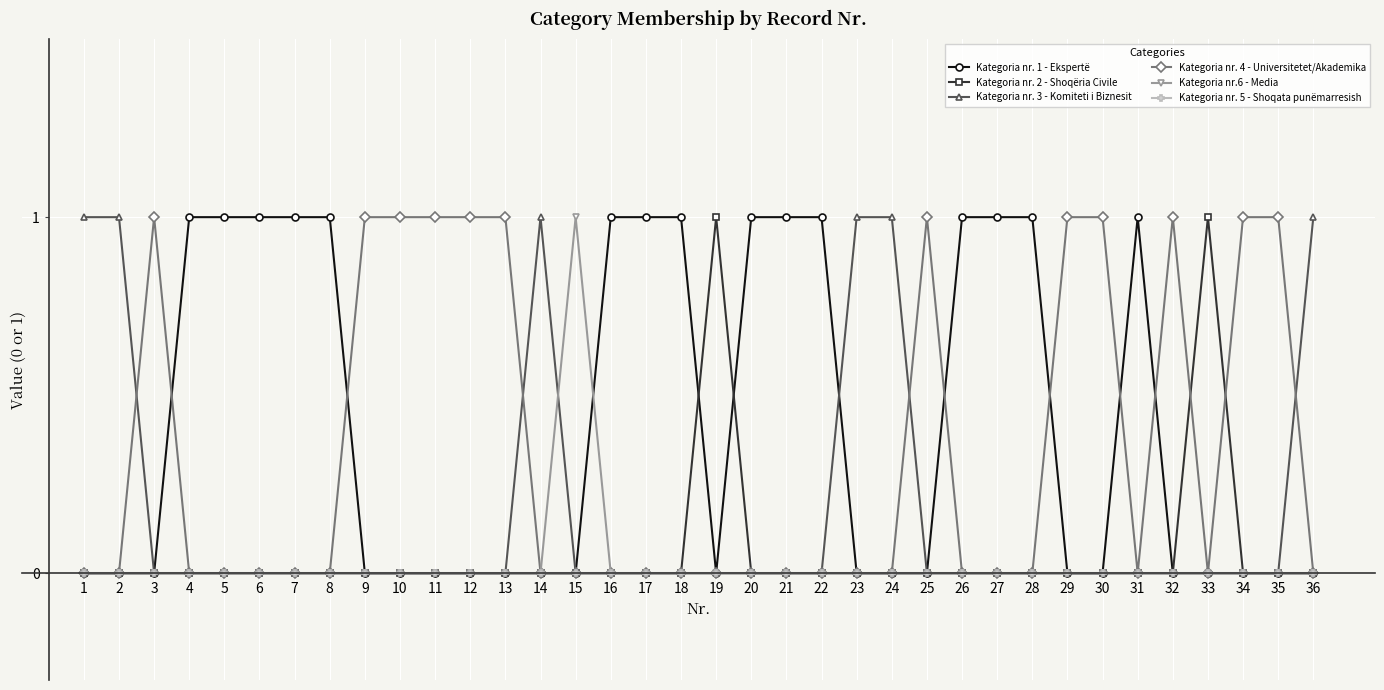

True or false: Kategoria nr. 1 - Ekspertë has more than 0 interior local peaks.

True